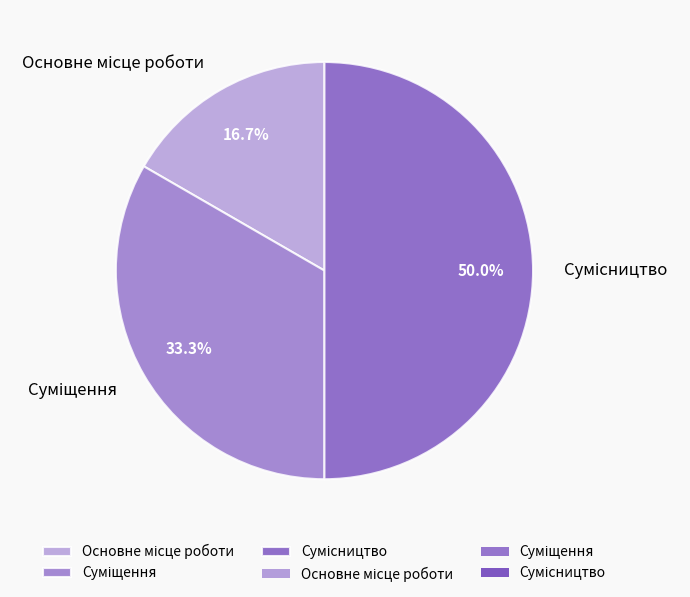

Which slice is the smallest?

Основне місце роботи